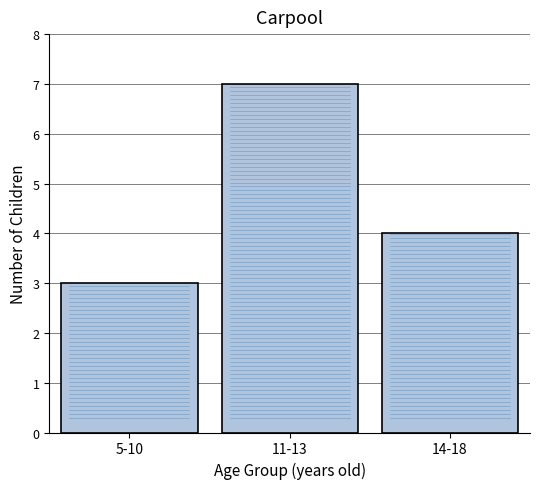

Reading left to right, extract all data points from this chart.

3	7	4